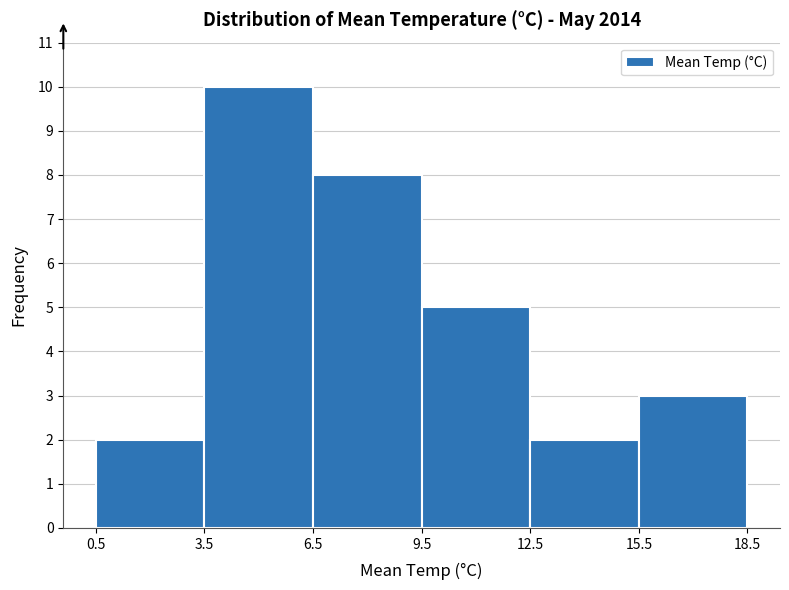

Over which range of the x-axis is the bar tallest?

3.5 to 6.5